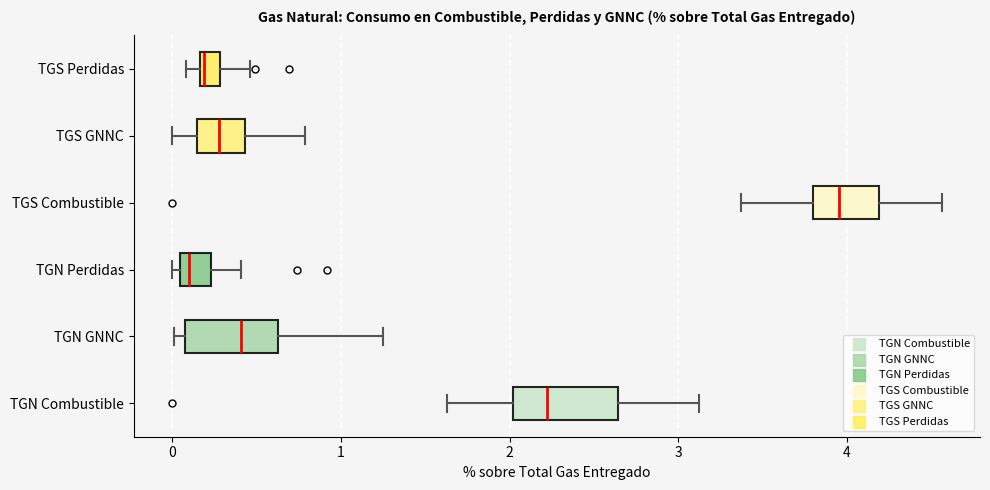

Where is the left edge of the box for TGS Perdidas on the x-axis? The values are not printed on the chart, so give them approximately, as read against the axis.

0.2